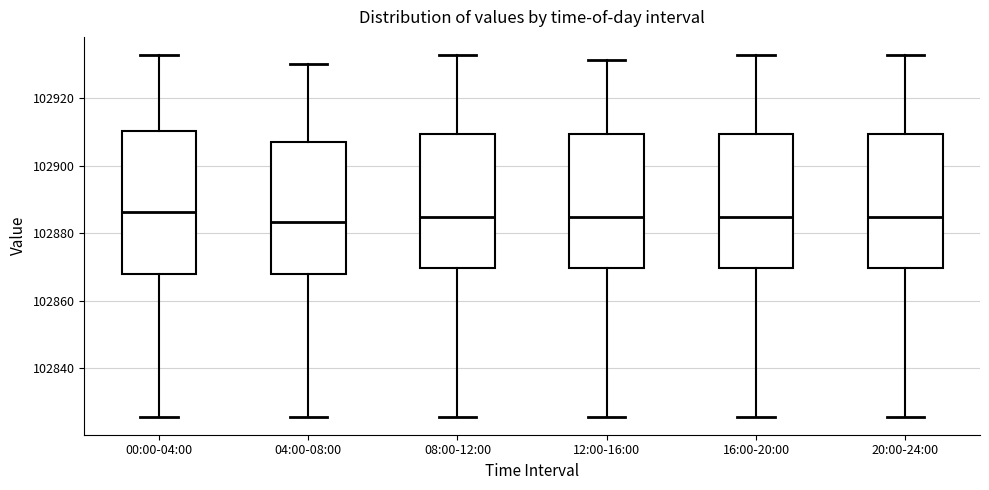

Reading left to right, read every box against the y-axis: the position of its median line, the range the box covers, and the ends of its whiskers. The values are not printed on the chart, so give them approximately, as read against the axis.

00:00-04:00: median 102886, box 102868 to 102910, whiskers 102826 to 102932
04:00-08:00: median 102884, box 102868 to 102908, whiskers 102826 to 102930
08:00-12:00: median 102884, box 102870 to 102910, whiskers 102826 to 102932
12:00-16:00: median 102884, box 102870 to 102910, whiskers 102826 to 102932
16:00-20:00: median 102884, box 102870 to 102910, whiskers 102826 to 102932
20:00-24:00: median 102884, box 102870 to 102910, whiskers 102826 to 102932